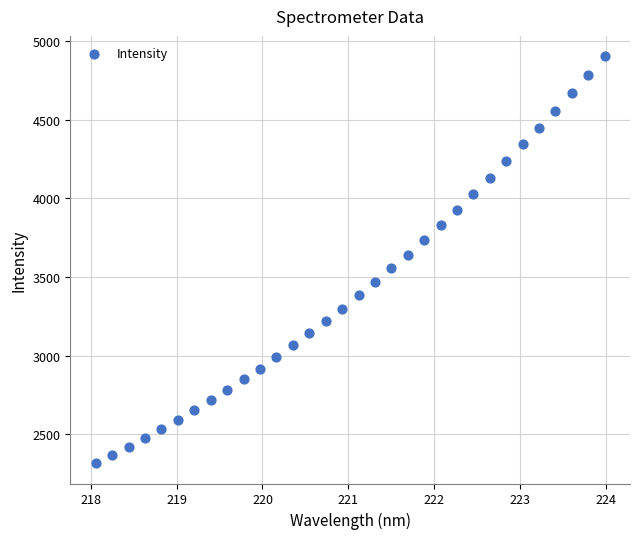

What is the range of Y values (max minus min)?

2586.2